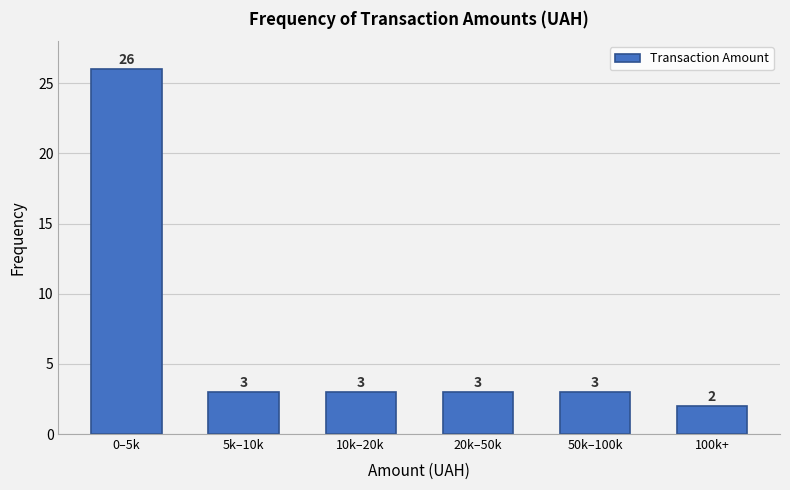

Reading right to left, list all the values displayed in this chart.

100k+=2	50k–100k=3	20k–50k=3	10k–20k=3	5k–10k=3	0–5k=26